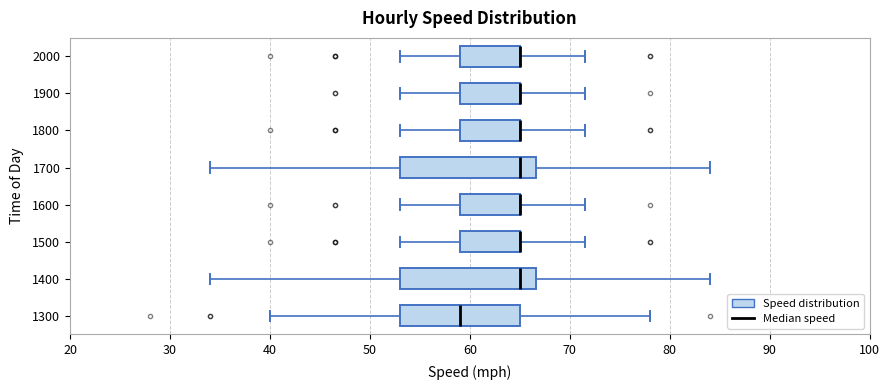

Reading bottom to top, transcribe this box plot: for each box, give where its median line is, the range the box spans, and where its two whiskers end, as read against the x-axis. The values are not printed on the chart, so give them approximately, as read against the axis.

1300: median 59, box 53 to 65, whiskers 40 to 78
1400: median 65, box 53 to 67, whiskers 34 to 84
1500: median 65 (drawn on the box's right edge), box 59 to 65, whiskers 53 to 72
1600: median 65 (drawn on the box's right edge), box 59 to 65, whiskers 53 to 72
1700: median 65, box 53 to 67, whiskers 34 to 84
1800: median 65 (drawn on the box's right edge), box 59 to 65, whiskers 53 to 72
1900: median 65 (drawn on the box's right edge), box 59 to 65, whiskers 53 to 72
2000: median 65 (drawn on the box's right edge), box 59 to 65, whiskers 53 to 72